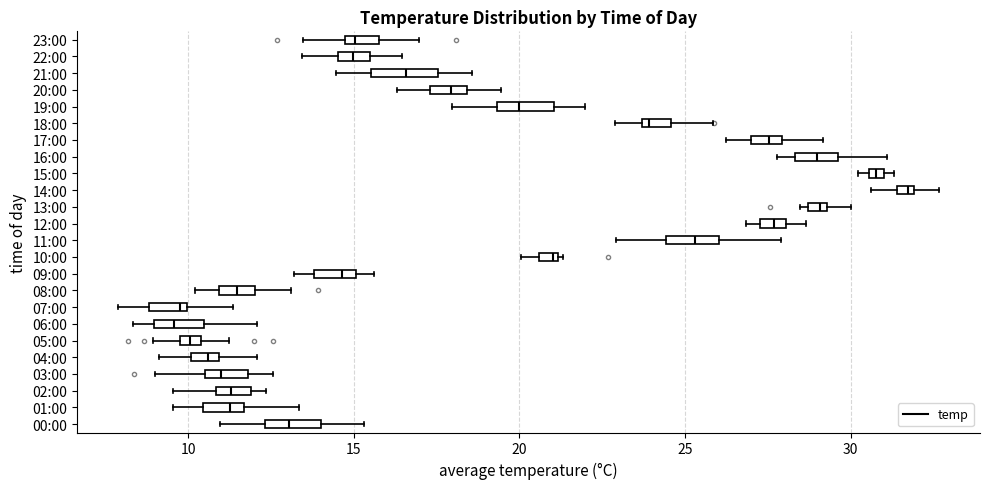

Where is the left edge of the box for 04:00 on the x-axis? The values are not printed on the chart, so give them approximately, as read against the axis.

10.0